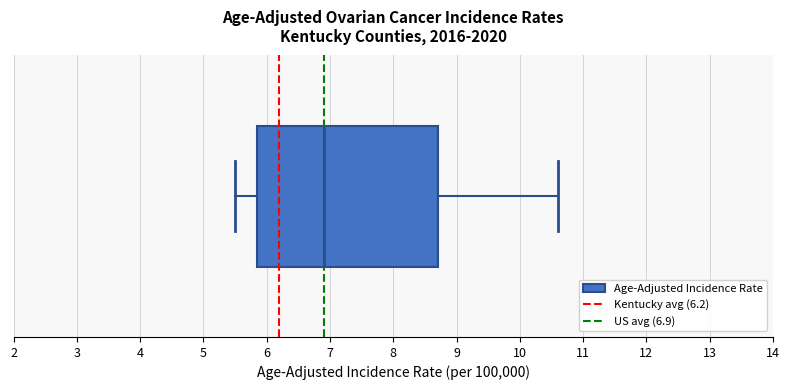

Where is the right edge of the box on the x-axis? The values are not printed on the chart, so give them approximately, as read against the axis.

8.7